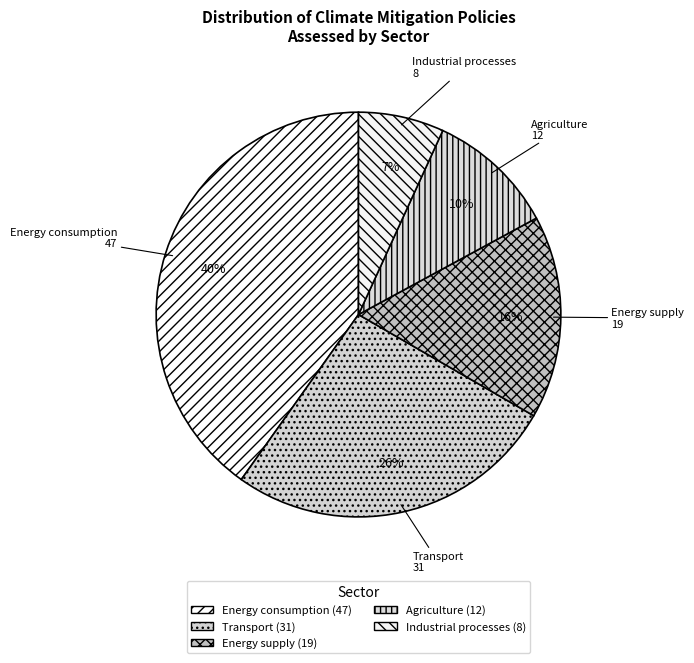

Which has a higher value, Energy consumption or Agriculture?

Energy consumption